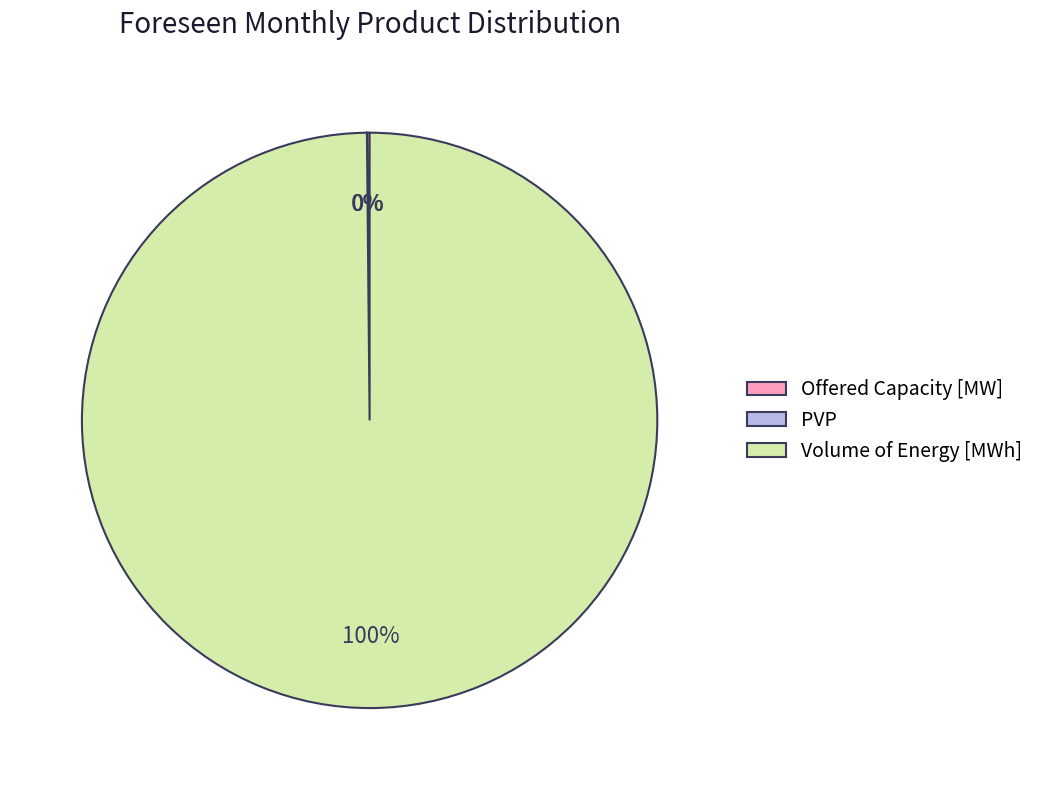

To the nearest percent, what portion does Volume of Energy [MWh] represent?

100%